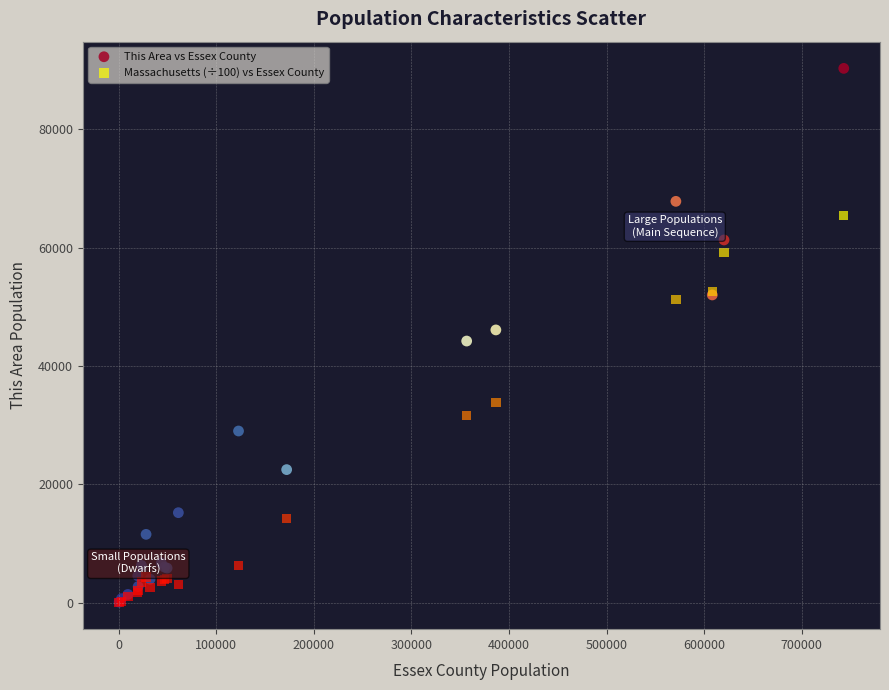

Which series has the widest spread of Y values?

This Area vs Essex County